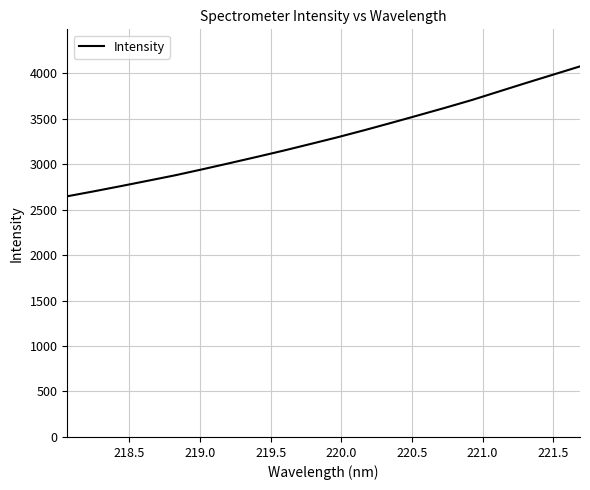

Count the number of values greater than 3293.

10